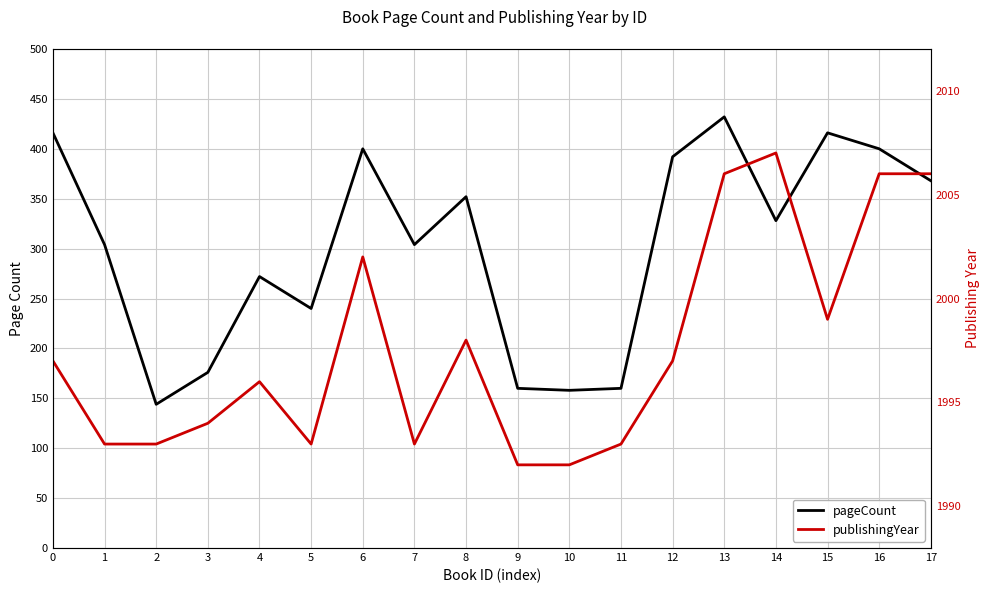

Does the chart have visible grid lines?

Yes